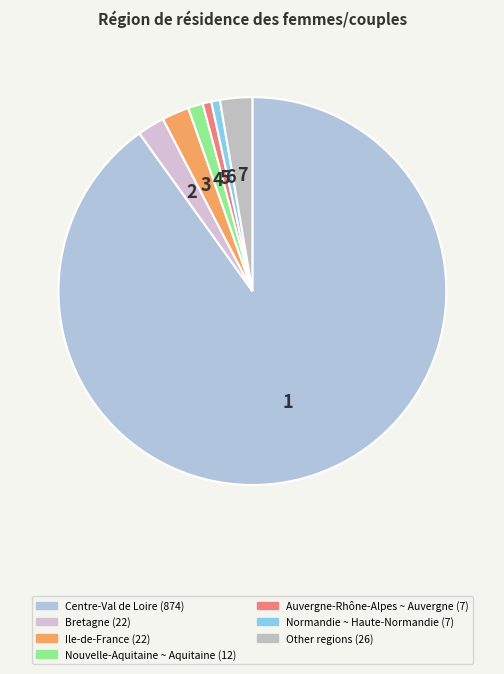

Is there any slice that represents more than half of the pie?

Yes